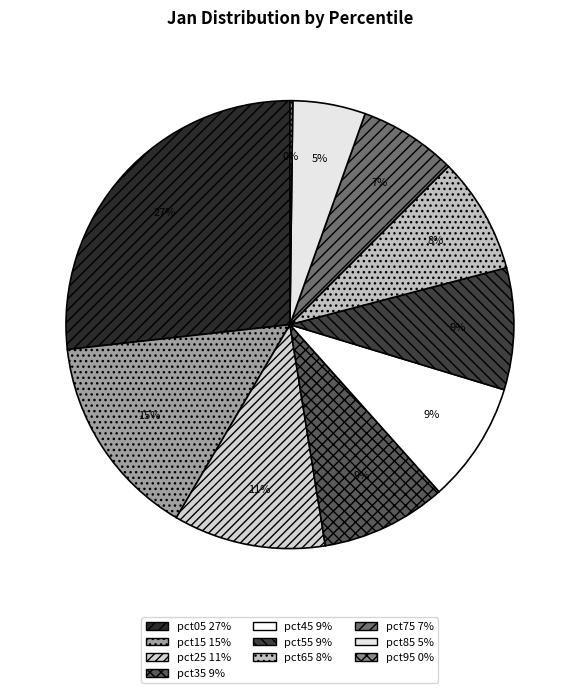

To the nearest percent, what is the average slice percentage?

10%